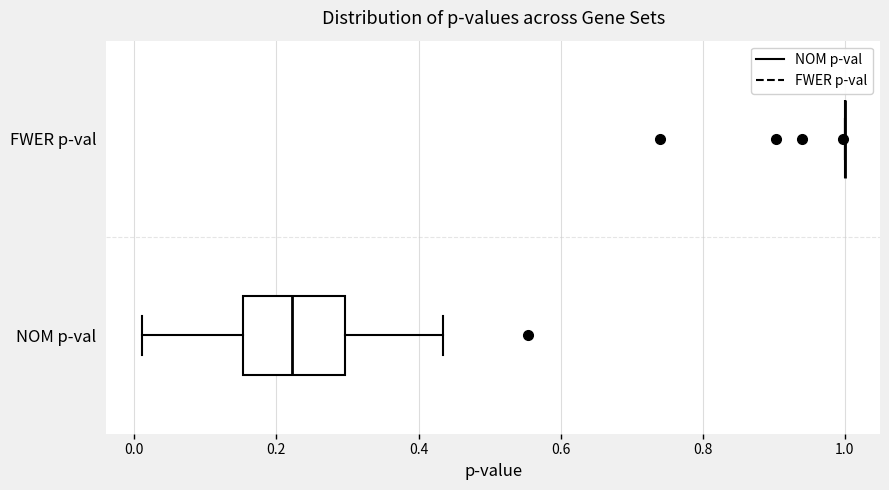

Reading bottom to top, read every box against the x-axis: the position of its median line, the range the box covers, and the ends of its whiskers. The values are not printed on the chart, so give them approximately, as read against the axis.

NOM p-val: median 0.22, box 0.16 to 0.30, whiskers 0.02 to 0.44
FWER p-val: box collapsed to a line at 1.00, whiskers 1.00 to 1.00